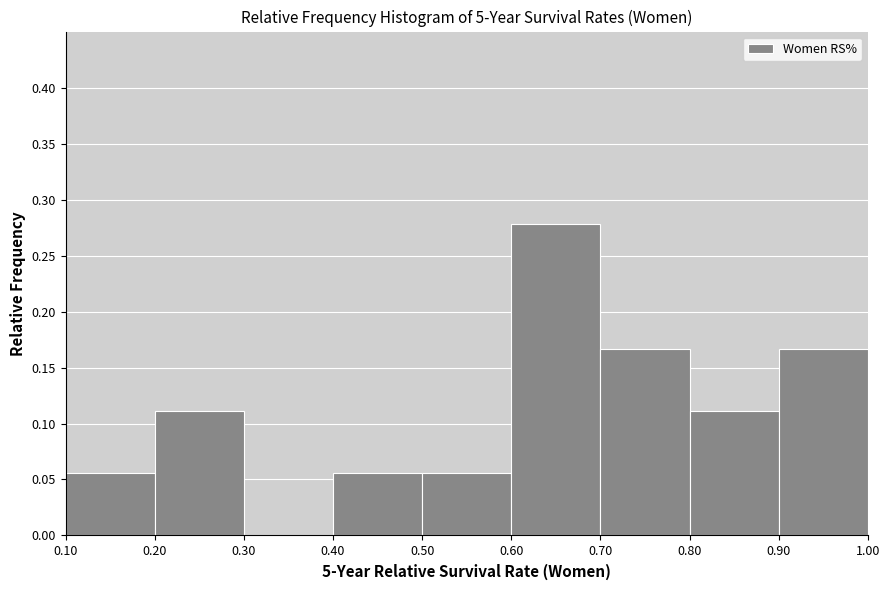

Reading left to right, transcribe this chart: for each bar, give the range it covers on the x-axis and its height. The values are not printed on the chart, so give them approximately, as read against the axis.

0.10 to 0.20: 0.055
0.20 to 0.30: 0.110
0.30 to 0.40: 0
0.40 to 0.50: 0.055
0.50 to 0.60: 0.055
0.60 to 0.70: 0.280
0.70 to 0.80: 0.165
0.80 to 0.90: 0.110
0.90 to 1.00: 0.165